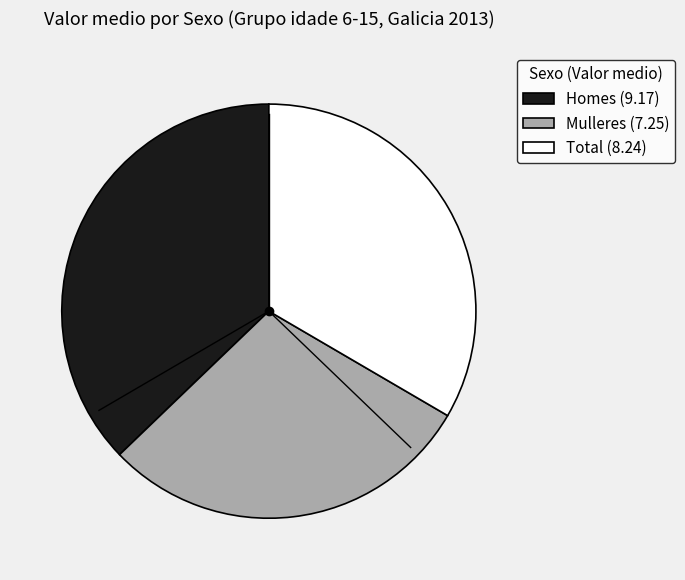

True or false: Total accounts for 33% of the total.

True